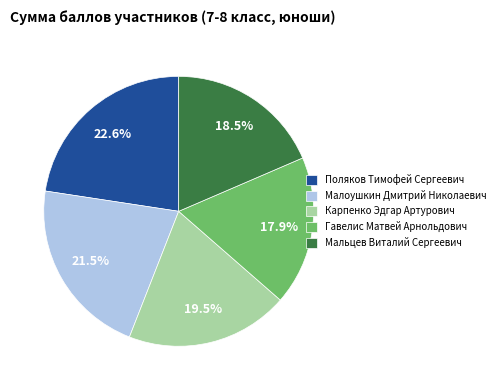

To the nearest percent, what percentage of the pie is Поляков Тимофей Сергеевич?

23%